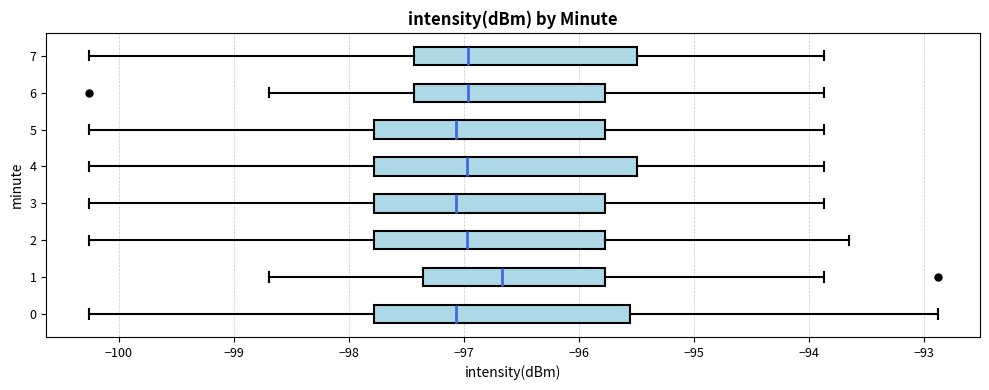

Where does the right whisker of the box at y = 6 end on the x-axis? The values are not printed on the chart, so give them approximately, as read against the axis.

-93.9